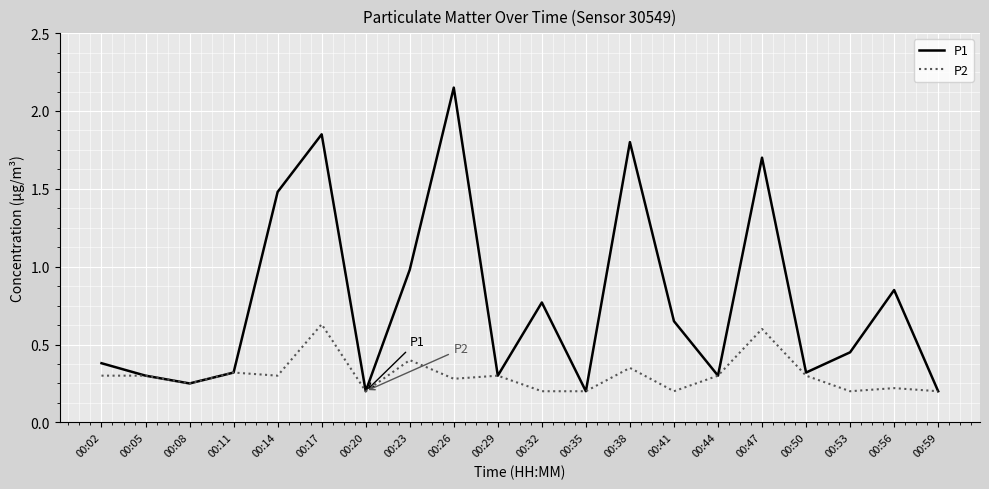

Which category has the highest value across all series?

00:26